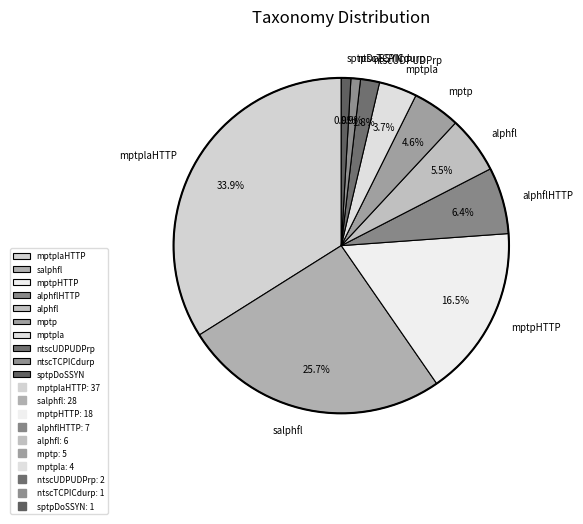

To the nearest percent, what is the difference between the alphflHTTP and salphfl slice percentages?

19%